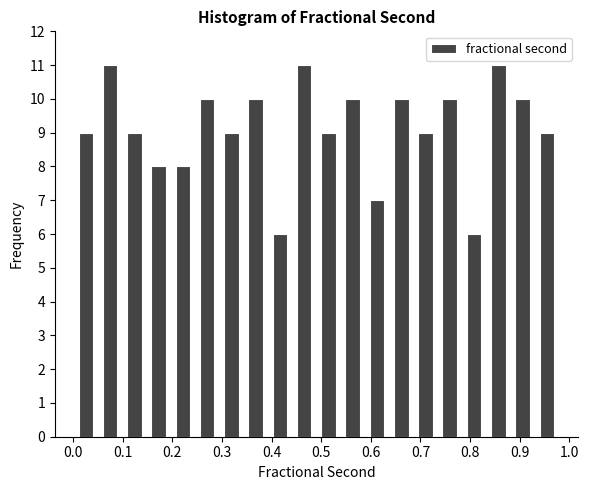

Reading left to right, list every bar in this chart as the range it spans on the x-axis followed by its height. Neither the bar edges nor the heights are printed on the chart, so give them approximately, as read against the axes.

0.00 to 0.05: 9
0.05 to 0.10: 11
0.10 to 0.15: 9
0.15 to 0.20: 8
0.20 to 0.25: 8
0.25 to 0.29: 10
0.29 to 0.34: 9
0.34 to 0.39: 10
0.39 to 0.44: 6
0.44 to 0.49: 11
0.49 to 0.54: 9
0.54 to 0.59: 10
0.59 to 0.64: 7
0.64 to 0.69: 10
0.69 to 0.73: 9
0.73 to 0.78: 10
0.78 to 0.83: 6
0.83 to 0.88: 11
0.88 to 0.93: 10
0.93 to 0.98: 9